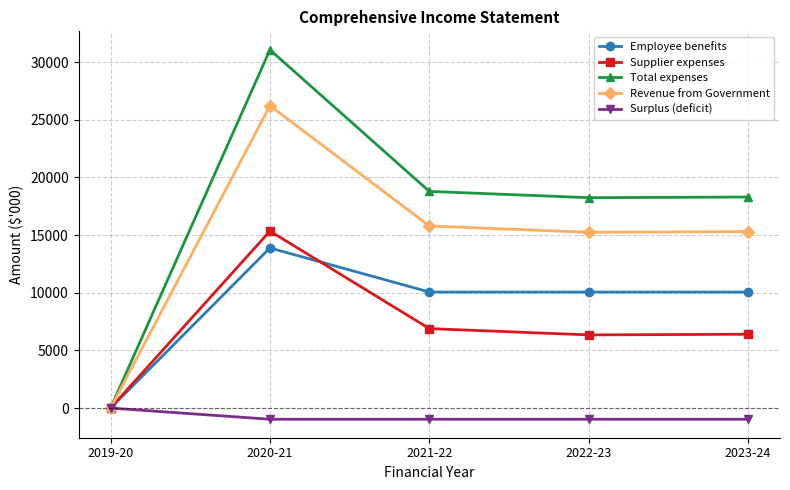

Does the chart display data point markers on the line(s)?

Yes